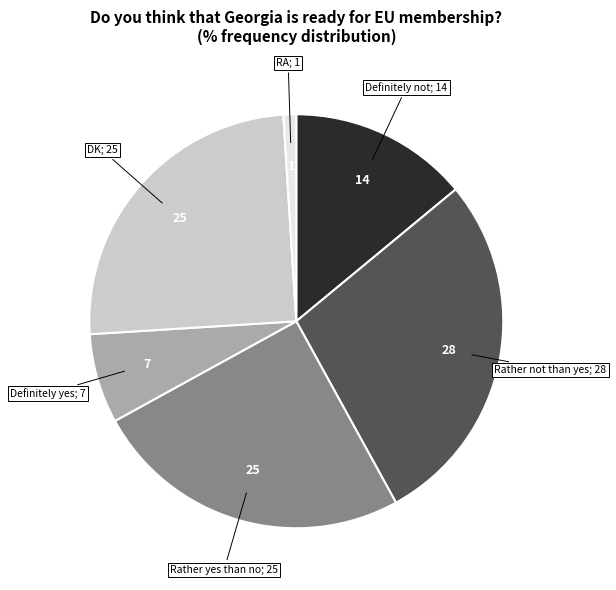

Is there any slice that represents more than half of the pie?

No